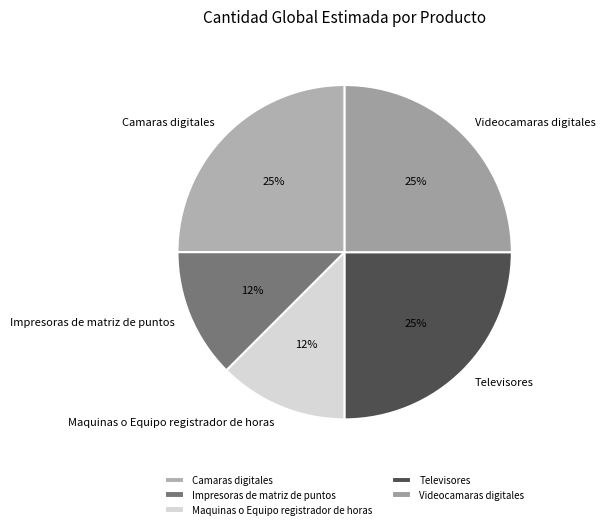

Which has a higher value, Camaras digitales or Maquinas o Equipo registrador de horas?

Camaras digitales